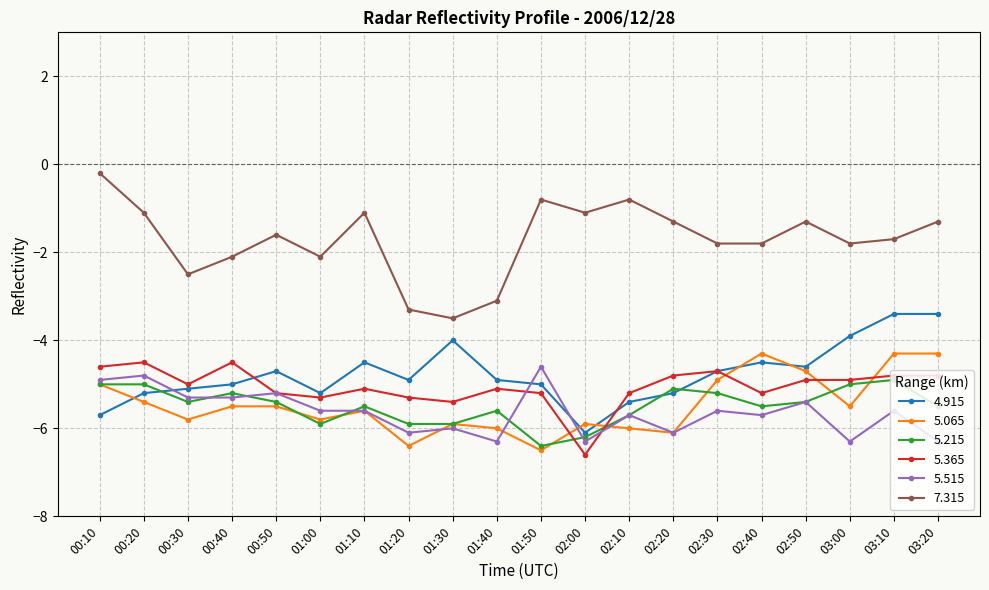

Reading left to right, list all the values displayed in this chart.

4.915: 00:10=-5.7	00:20=-5.2	00:30=-5.1	00:40=-5.0	00:50=-4.7	01:00=-5.2	01:10=-4.5	01:20=-4.9	01:30=-4.0	01:40=-4.9	01:50=-5.0	02:00=-6.1	02:10=-5.4	02:20=-5.2	02:30=-4.7	02:40=-4.5	02:50=-4.6	03:00=-3.9	03:10=-3.4	03:20=-3.4
5.065: 00:10=-5.0	00:20=-5.4	00:30=-5.8	00:40=-5.5	00:50=-5.5	01:00=-5.8	01:10=-5.6	01:20=-6.4	01:30=-5.9	01:40=-6.0	01:50=-6.5	02:00=-5.9	02:10=-6.0	02:20=-6.1	02:30=-4.9	02:40=-4.3	02:50=-4.7	03:00=-5.5	03:10=-4.3	03:20=-4.3
5.215: 00:10=-5.0	00:20=-5.0	00:30=-5.4	00:40=-5.2	00:50=-5.4	01:00=-5.9	01:10=-5.5	01:20=-5.9	01:30=-5.9	01:40=-5.6	01:50=-6.4	02:00=-6.2	02:10=-5.7	02:20=-5.1	02:30=-5.2	02:40=-5.5	02:50=-5.4	03:00=-5.0	03:10=-4.9	03:20=-5.5
5.365: 00:10=-4.6	00:20=-4.5	00:30=-5.0	00:40=-4.5	00:50=-5.2	01:00=-5.3	01:10=-5.1	01:20=-5.3	01:30=-5.4	01:40=-5.1	01:50=-5.2	02:00=-6.6	02:10=-5.2	02:20=-4.8	02:30=-4.7	02:40=-5.2	02:50=-4.9	03:00=-4.9	03:10=-4.8	03:20=-4.8
5.515: 00:10=-4.9	00:20=-4.8	00:30=-5.3	00:40=-5.3	00:50=-5.2	01:00=-5.6	01:10=-5.6	01:20=-6.1	01:30=-6.0	01:40=-6.3	01:50=-4.6	02:00=-6.3	02:10=-5.7	02:20=-6.1	02:30=-5.6	02:40=-5.7	02:50=-5.4	03:00=-6.3	03:10=-5.6	03:20=-6.3
7.315: 00:10=-0.2	00:20=-1.1	00:30=-2.5	00:40=-2.1	00:50=-1.6	01:00=-2.1	01:10=-1.1	01:20=-3.3	01:30=-3.5	01:40=-3.1	01:50=-0.8	02:00=-1.1	02:10=-0.8	02:20=-1.3	02:30=-1.8	02:40=-1.8	02:50=-1.3	03:00=-1.8	03:10=-1.7	03:20=-1.3